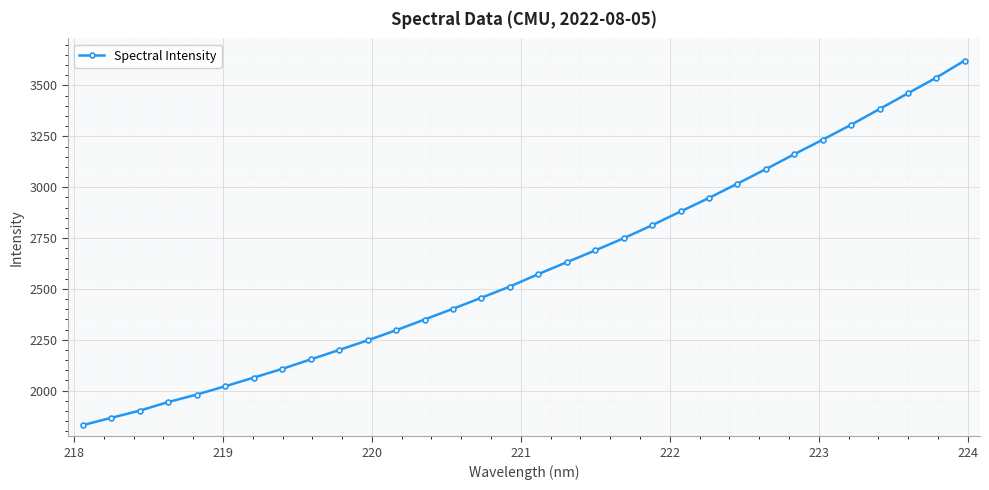

What is the average value?

2607.2